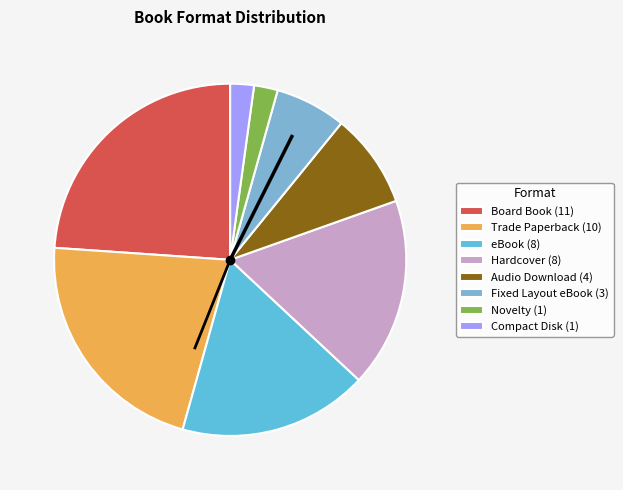

How much of the chart is everything except eBook?

82.6%